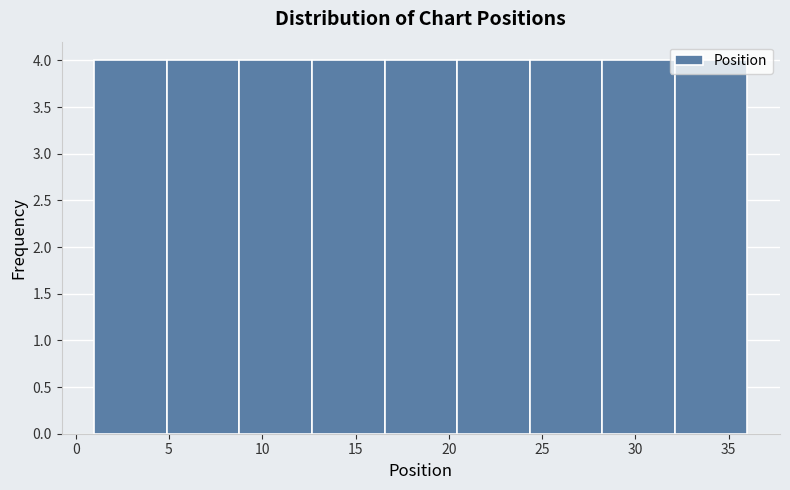

Reading left to right, list every bar in this chart as the range it spans on the x-axis followed by its height. Neither the bar edges nor the heights are printed on the chart, so give them approximately, as read against the axes.

1.0 to 5.0: 4
5.0 to 9.0: 4
9.0 to 12.5: 4
12.5 to 16.5: 4
16.5 to 20.5: 4
20.5 to 24.5: 4
24.5 to 28.0: 4
28.0 to 32.0: 4
32.0 to 36.0: 4